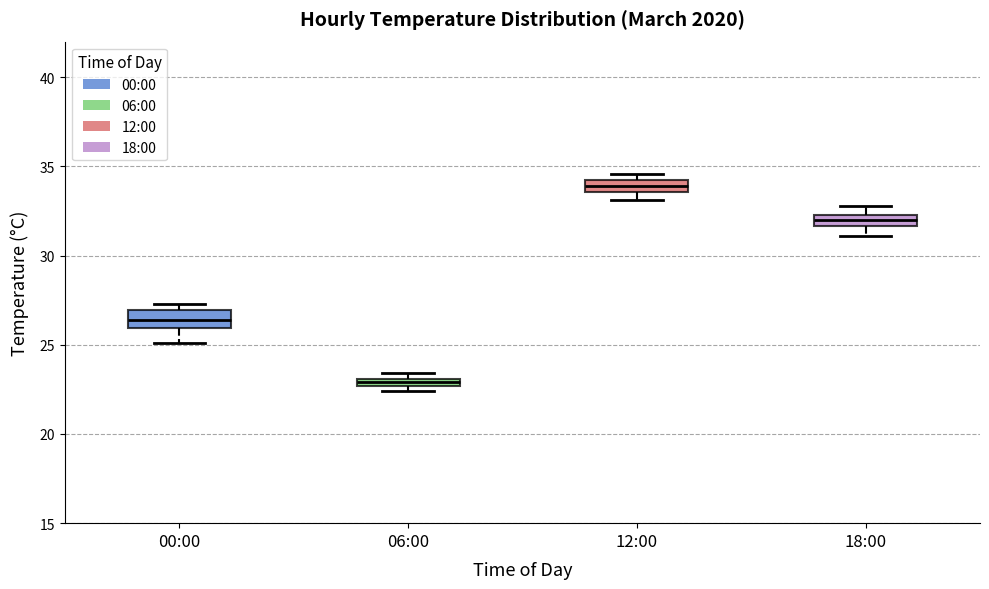

Which box's median line is the lowest?

06:00